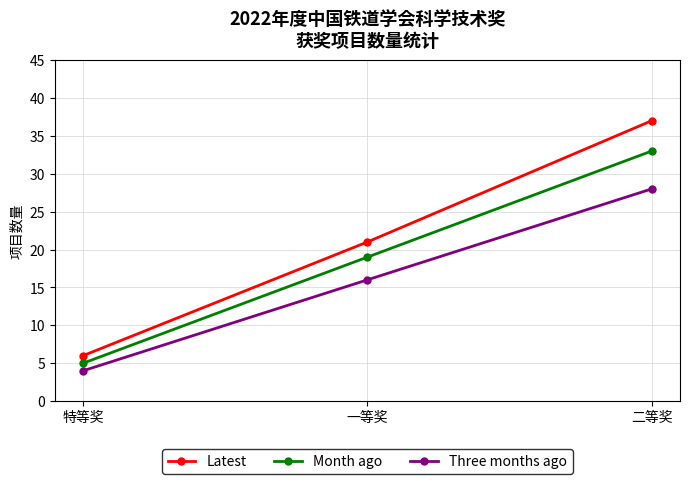

What is the approximate value of Month ago at 二等奖, to the nearest 10?

30